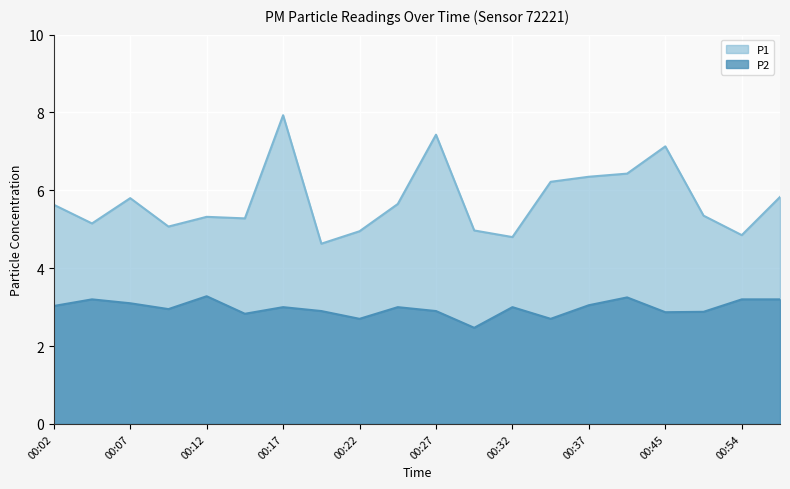

What is the label of the 19th point from the right?

00:05